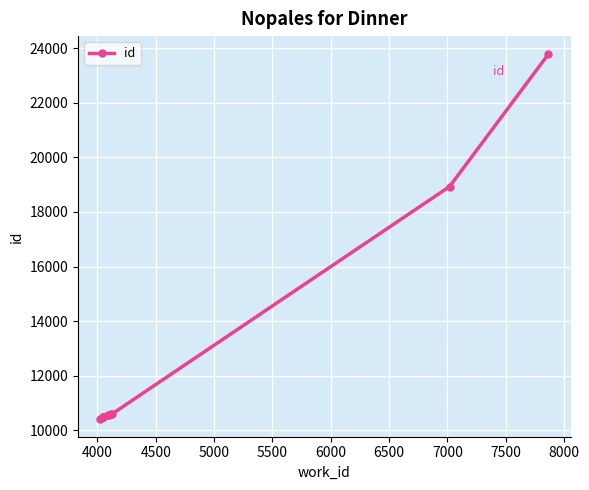

How many data points does each series have?

10